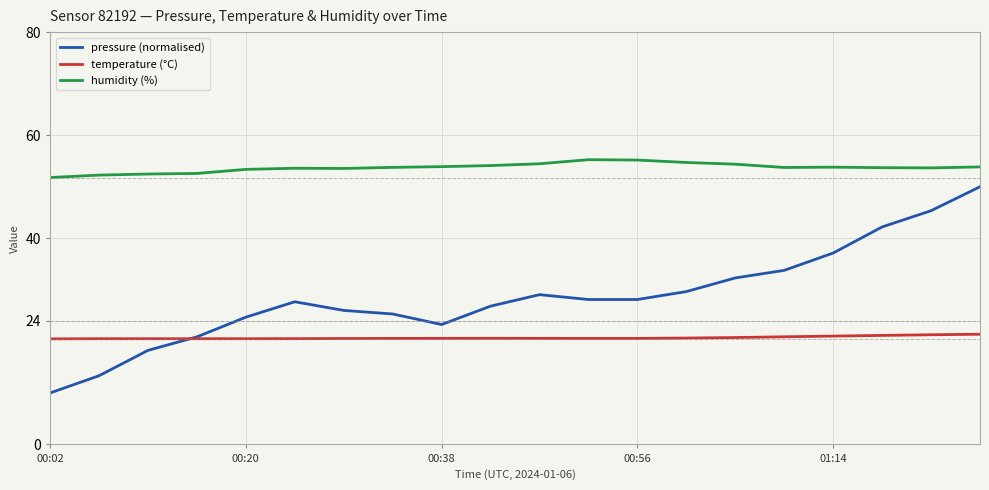

Rank the series by their maximum value, from highest to lowest.

humidity (%), pressure (normalised), temperature (°C)